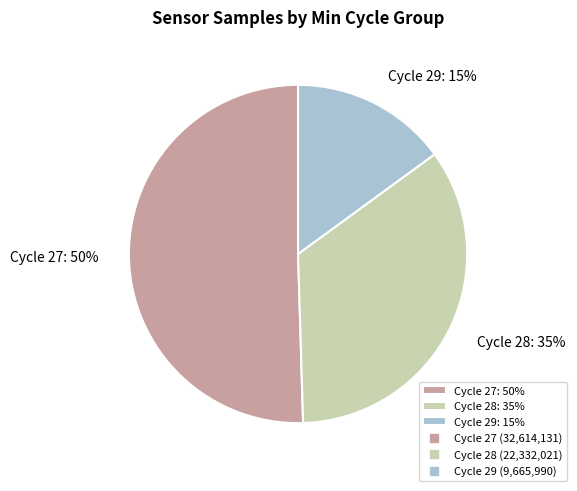

Between Cycle 27: 50% and Cycle 28: 35%, which is larger?

Cycle 27: 50%